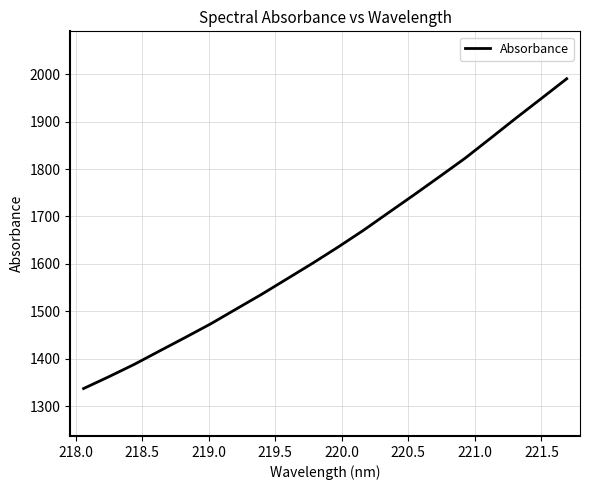

What is the difference between the second highest and second lowest values?

586.3